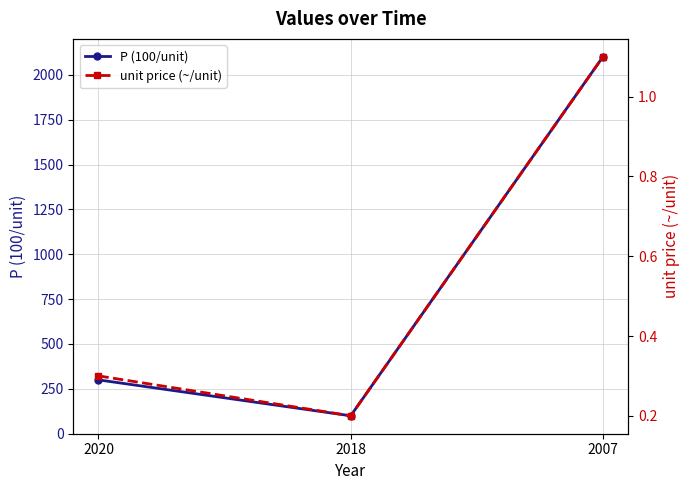

What is the difference between the second highest and minimum values in the unit price (~/unit) series?

0.1